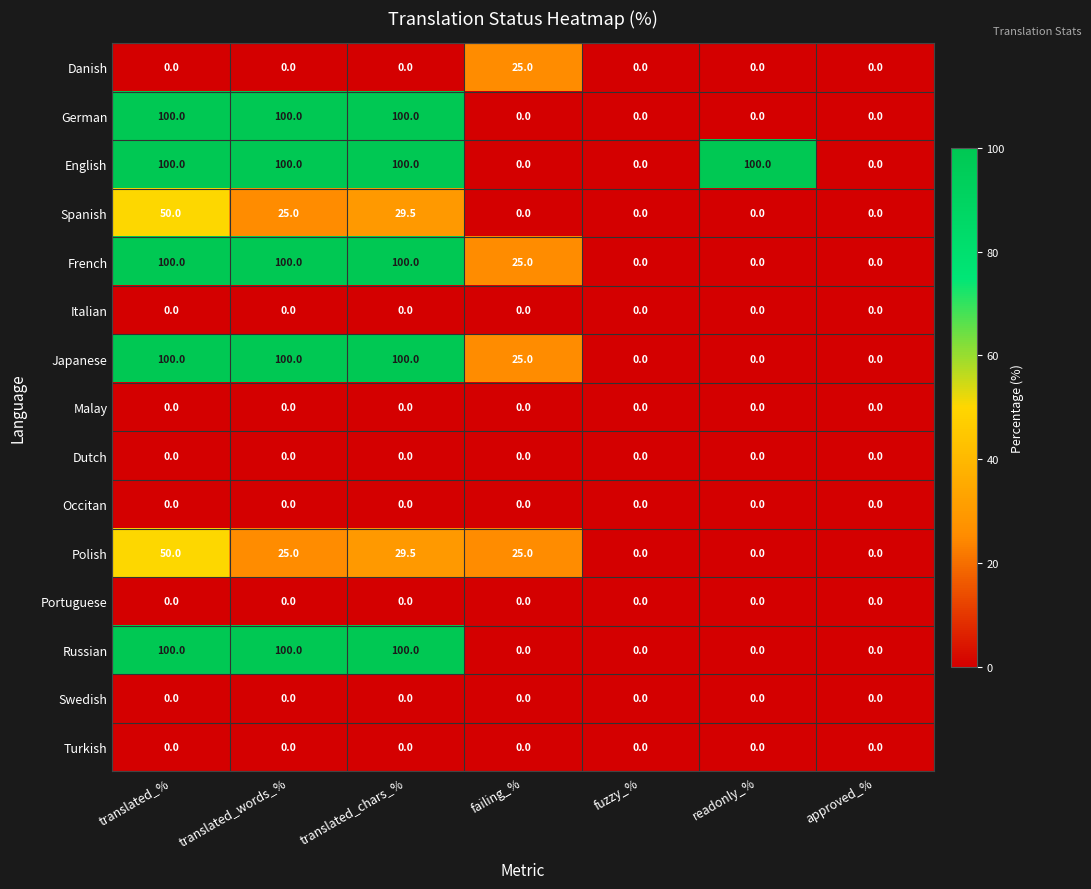

Is it true that English equals -43.8 at approved_%?

False